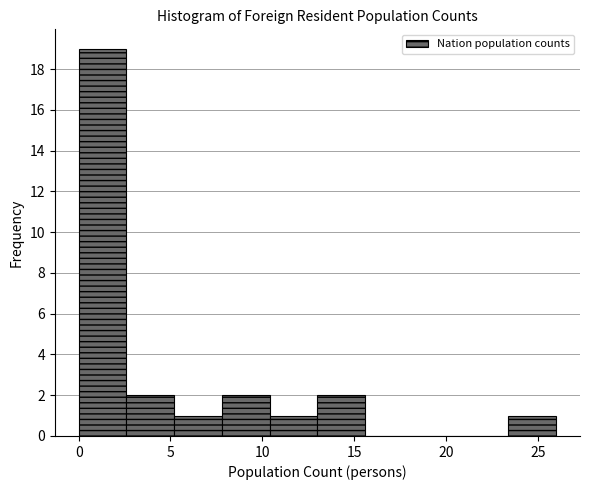

Reading left to right, list every bar in this chart as the range it spans on the x-axis followed by its height. Neither the bar edges nor the heights are printed on the chart, so give them approximately, as read against the axes.

0.0 to 2.6: 19
2.6 to 5.2: 2
5.2 to 7.8: 1
7.8 to 10.4: 2
10.4 to 13.0: 1
13.0 to 15.6: 2
15.6 to 18.2: 0
18.2 to 20.8: 0
20.8 to 23.4: 0
23.4 to 26.0: 1